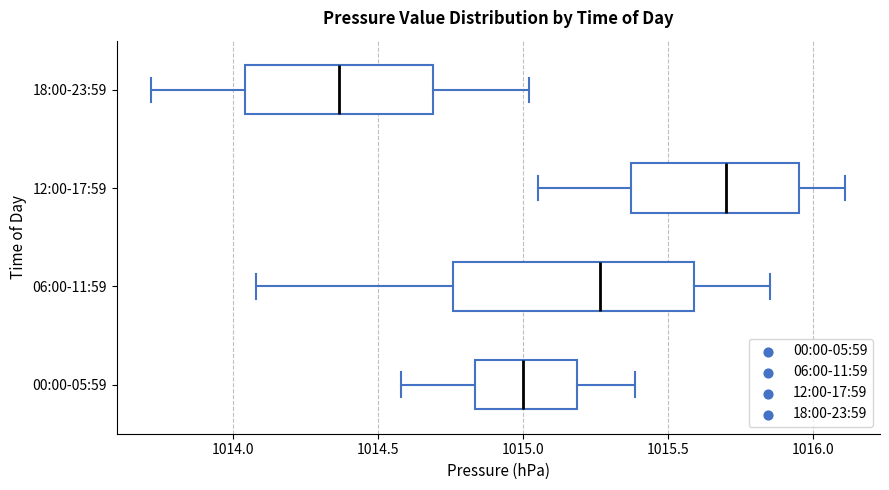

Which box's median line is the furthest to the right?

12:00-17:59